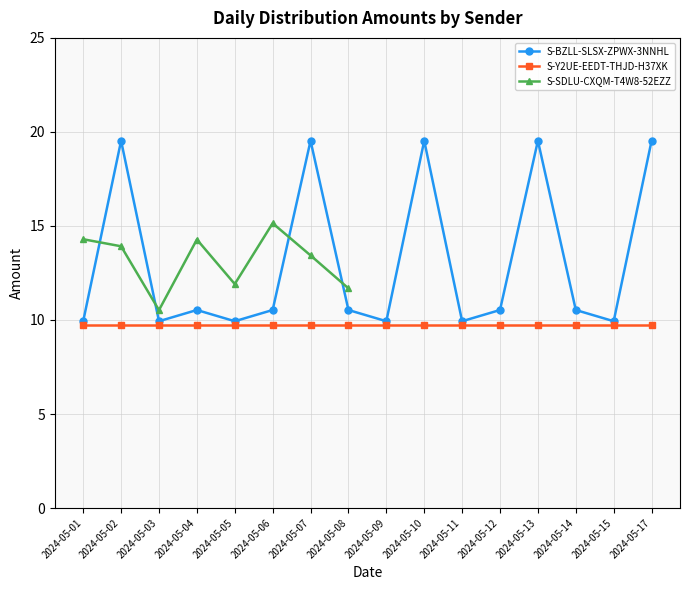

The value of S-SDLU-CXQM-T4W8-52EZZ at 2024-05-01 is 3.0. True or false?

False